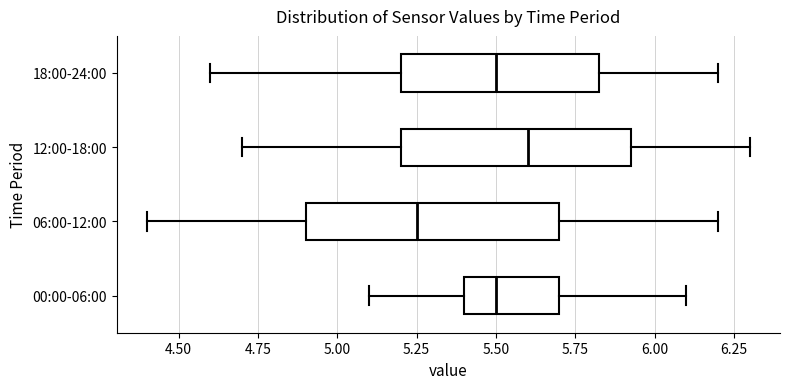

Reading bottom to top, transcribe this box plot: for each box, give where its median line is, the range the box spans, and where its two whiskers end, as read against the x-axis. The values are not printed on the chart, so give them approximately, as read against the axis.

00:00-06:00: median 5.50, box 5.40 to 5.70, whiskers 5.10 to 6.10
06:00-12:00: median 5.25, box 4.90 to 5.70, whiskers 4.40 to 6.20
12:00-18:00: median 5.60, box 5.20 to 5.95, whiskers 4.70 to 6.30
18:00-24:00: median 5.50, box 5.20 to 5.85, whiskers 4.60 to 6.20